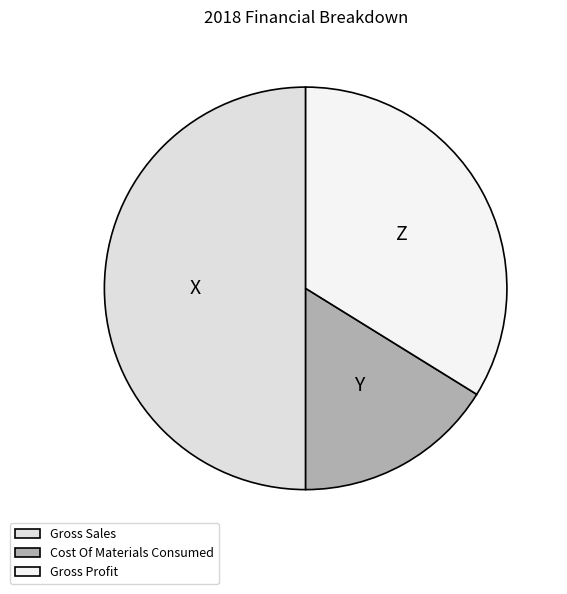

The Gross Sales slice represents 50% of the pie. True or false?

True